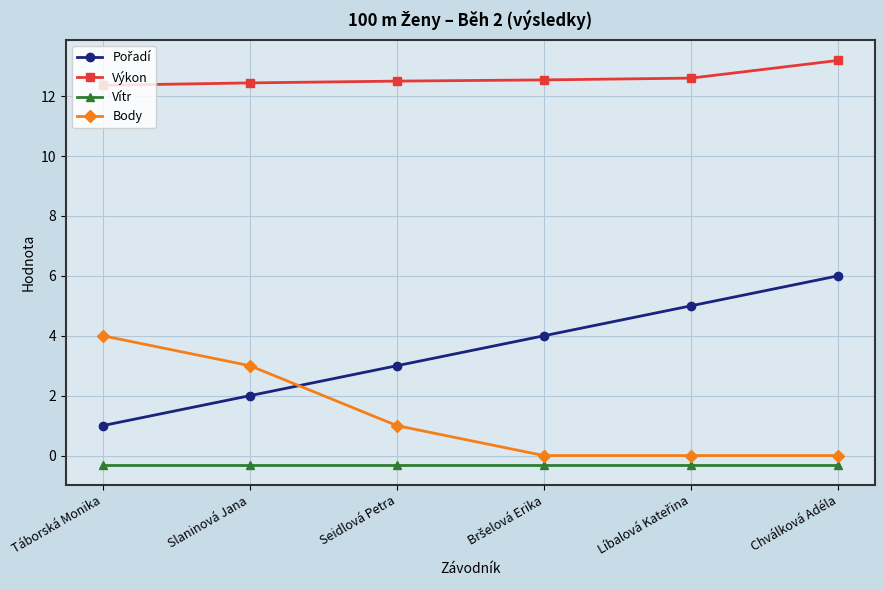

What is the approximate value of Výkon at Slaninová Jana?

12.4